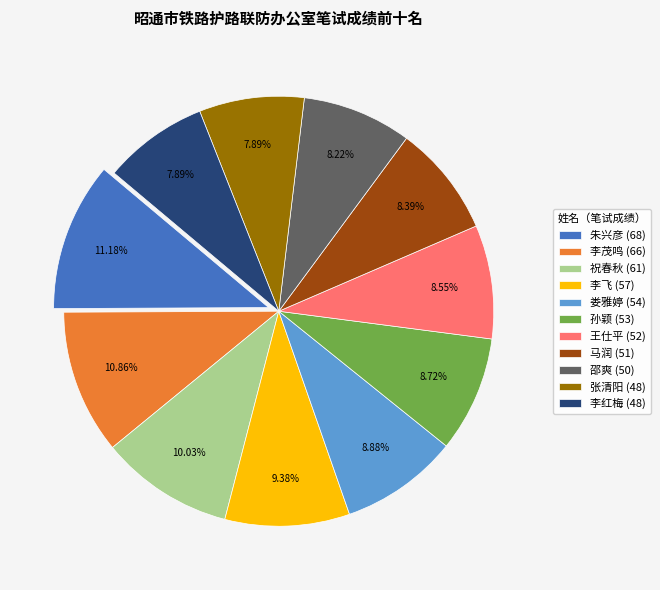

To the nearest percent, what is the combined percentage of 马润 and 邵爽?

17%